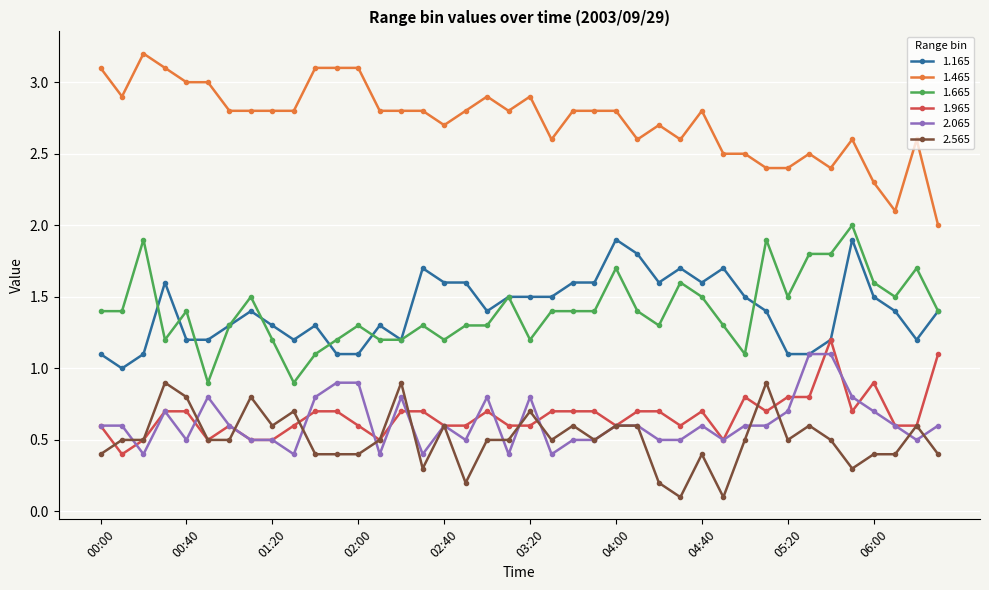

How many categories are shown in the chart?

40